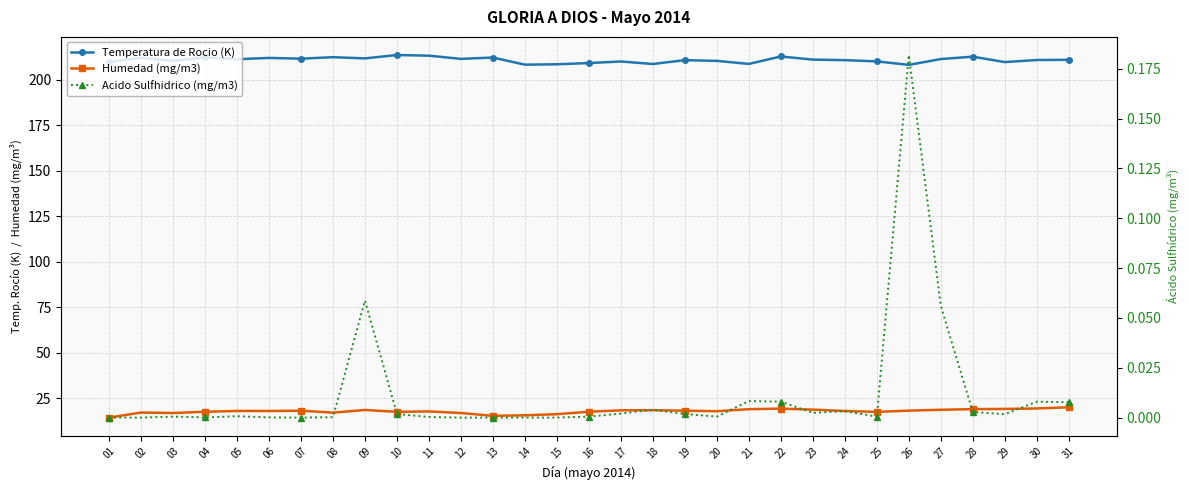

What is the difference between the second highest and minimum values in the Temperatura de Rocio (K) series?

5.1